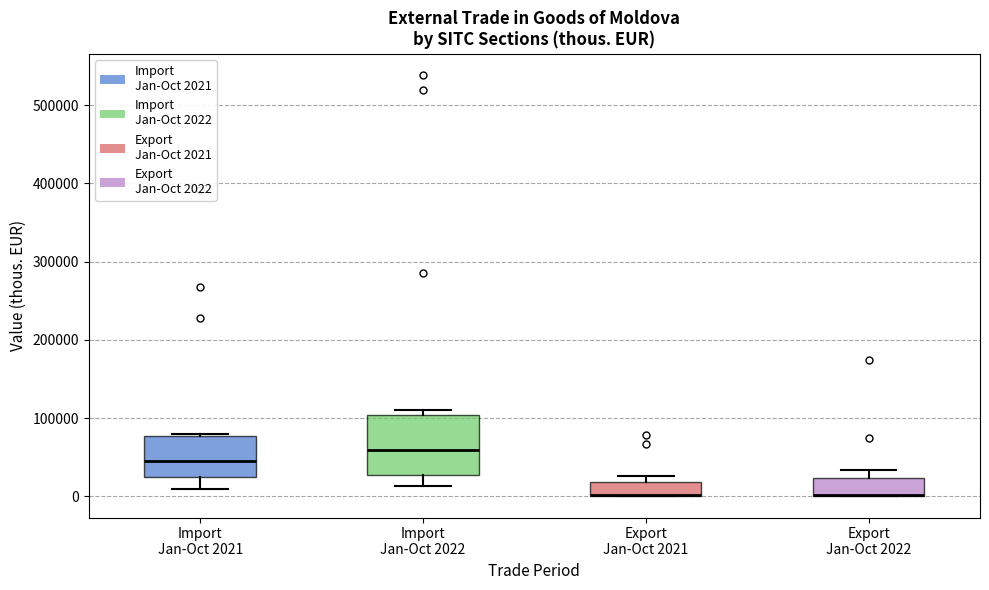

Reading left to right, read every box against the y-axis: the position of its median line, the range the box covers, and the ends of its whiskers. The values are not printed on the chart, so give them approximately, as read against the axis.

Import Jan-Oct 2021: median 50000, box 20000 to 80000, whiskers 10000 to 80000 (just above the box's upper edge)
Import Jan-Oct 2022: median 60000, box 30000 to 100000, whiskers 10000 to 110000
Export Jan-Oct 2021: median 0 (drawn on the box's lower edge), box 0 to 20000, whiskers 0 to 30000
Export Jan-Oct 2022: median 0 (drawn on the box's lower edge), box 0 to 20000, whiskers 0 to 30000